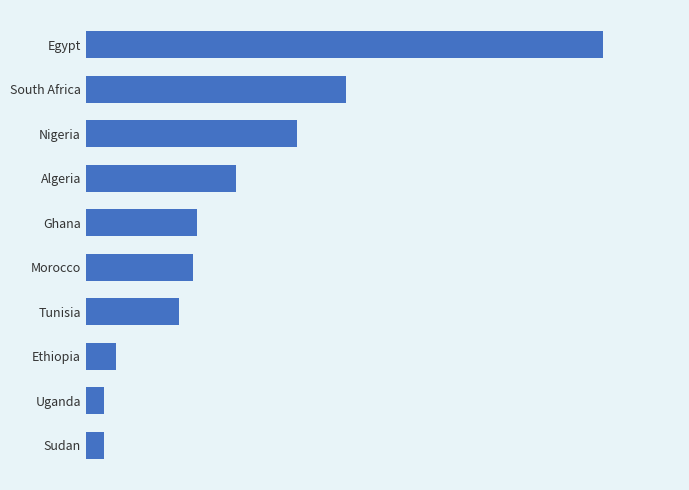

What is the difference between the maximum and minimum values?

378